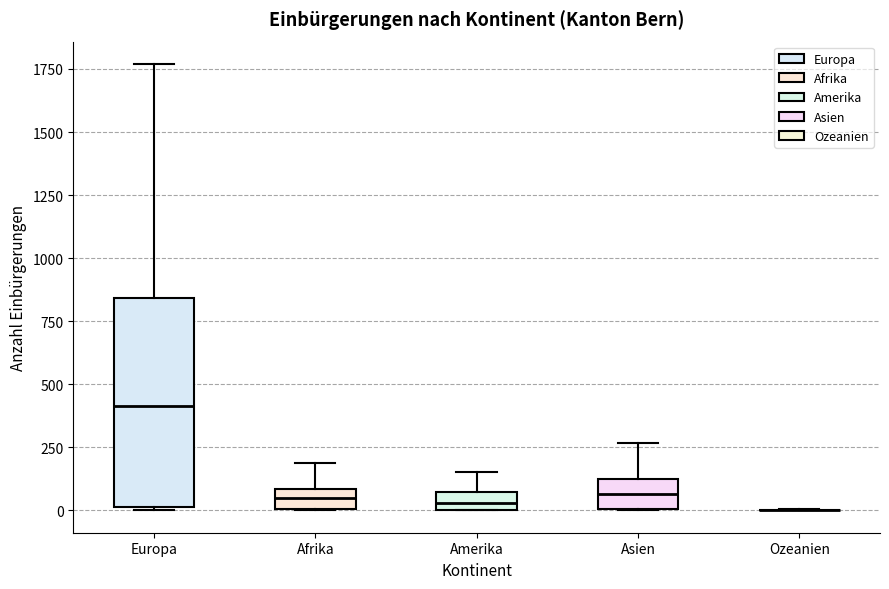

Comparing the boxes themselves (not the whiskers), which one is the tallest?

Europa